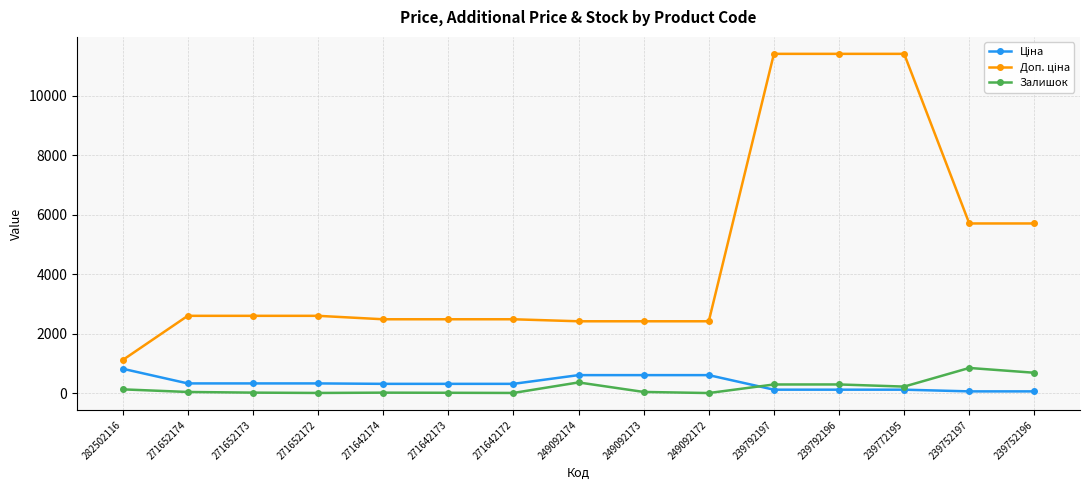

Is it true that Залишок equals 358.0 at 249092174?

True